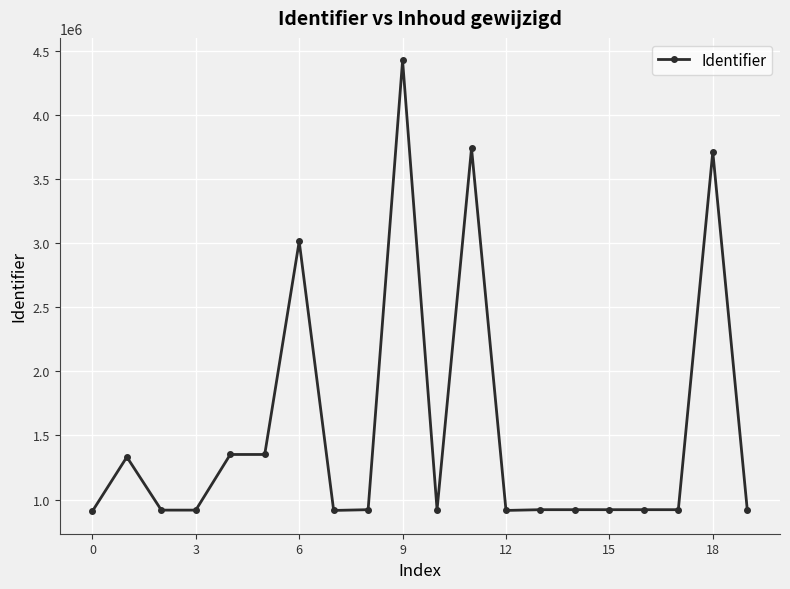

True or false: the data has more than 1 interior local peaks.

True